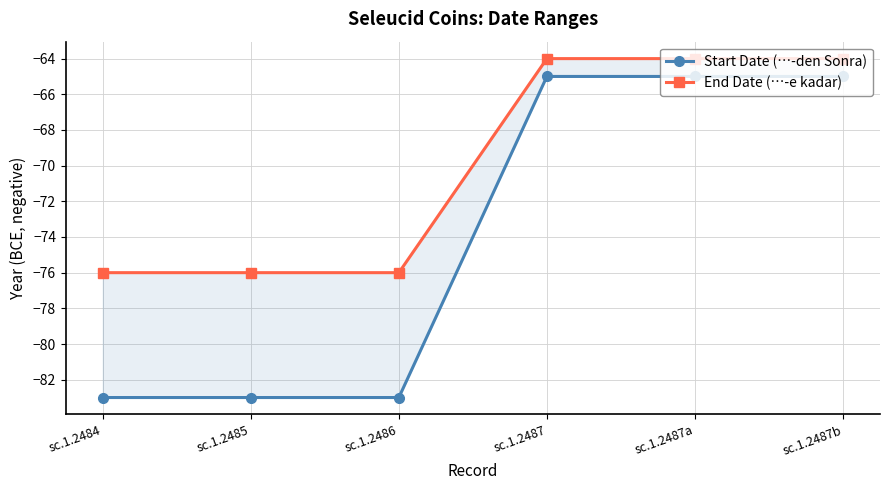

At sc.1.2487b, list the series in order from smallest to largest.

Start Date (…-den Sonra), End Date (…-e kadar)